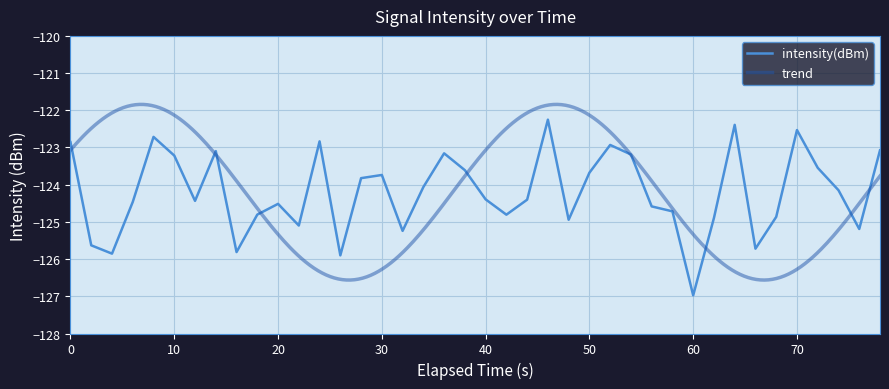

The chart shows a value of -124.4 at 40. True or false?

True